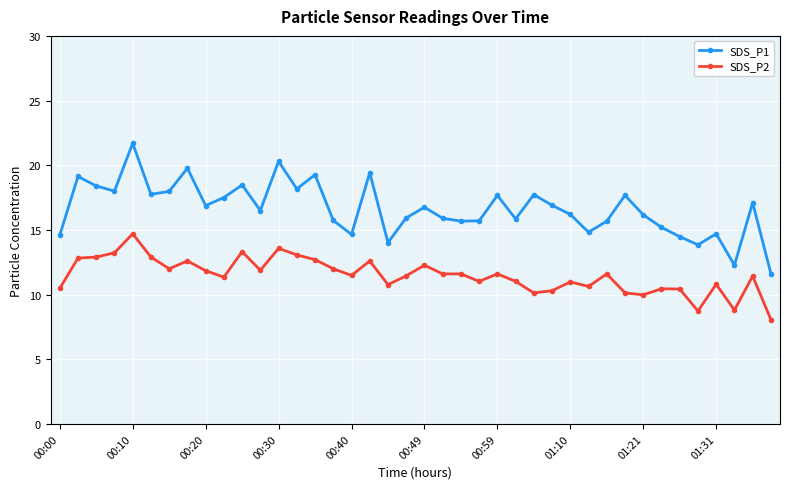

What is the minimum value for SDS_P2?

8.1